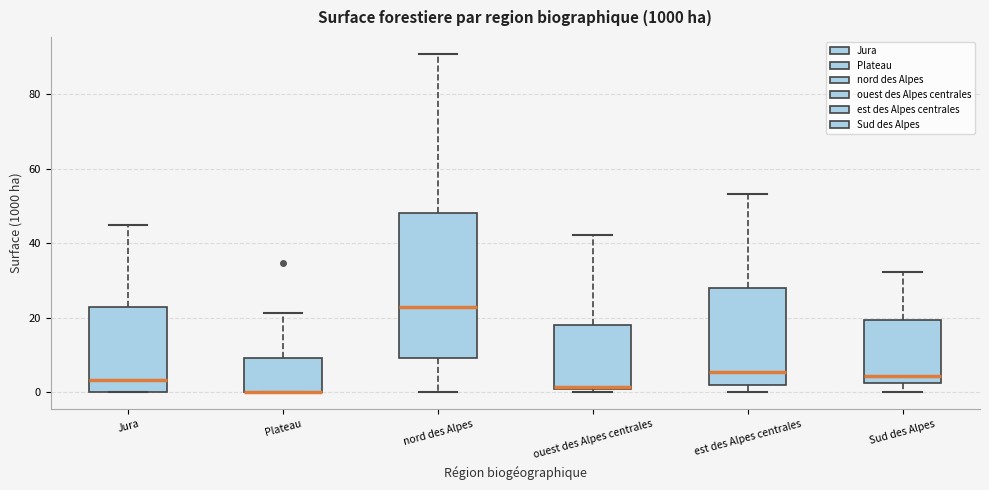

Reading left to right, transcribe this box plot: for each box, give where its median line is, the range the box spans, and where its two whiskers end, as read against the y-axis. The values are not printed on the chart, so give them approximately, as read against the axis.

Jura: median 4, box 0 to 22, whiskers 0 to 44
Plateau: median 0 (drawn on the box's lower edge), box 0 to 10, whiskers 0 to 22
nord des Alpes: median 24, box 10 to 48, whiskers 0 to 90
ouest des Alpes centrales: median 2, box 0 to 18, whiskers 0 (just below the box's lower edge) to 42
est des Alpes centrales: median 6, box 2 to 28, whiskers 0 to 54
Sud des Alpes: median 4, box 2 to 20, whiskers 0 to 32